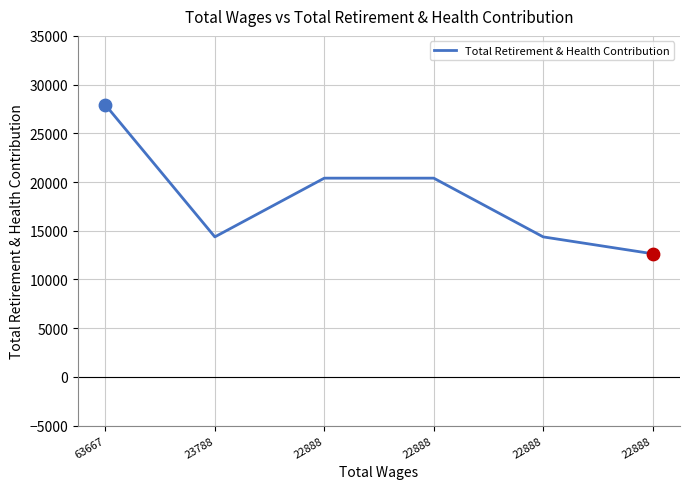

What is the change in value from 22888 to 22888?

-6029